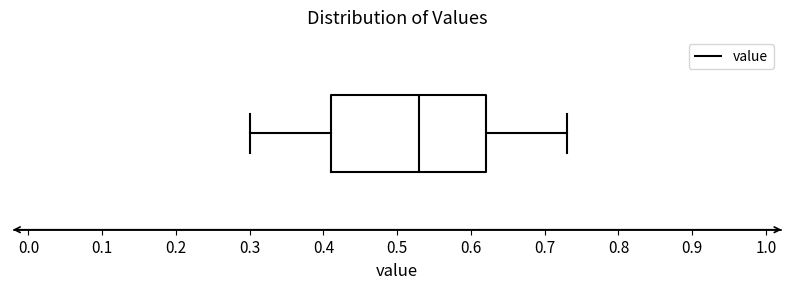

Where does the right whisker of the box end on the x-axis? The values are not printed on the chart, so give them approximately, as read against the axis.

0.73